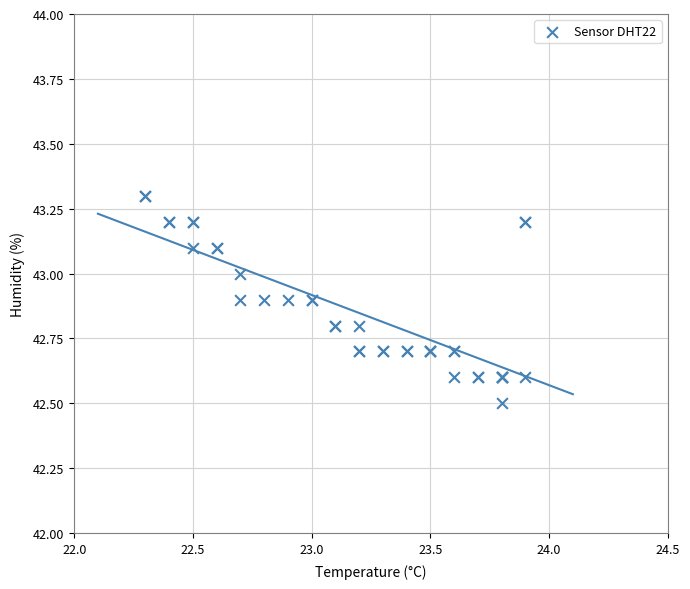

What Y value in the scatter plot is closest to 42?

42.5